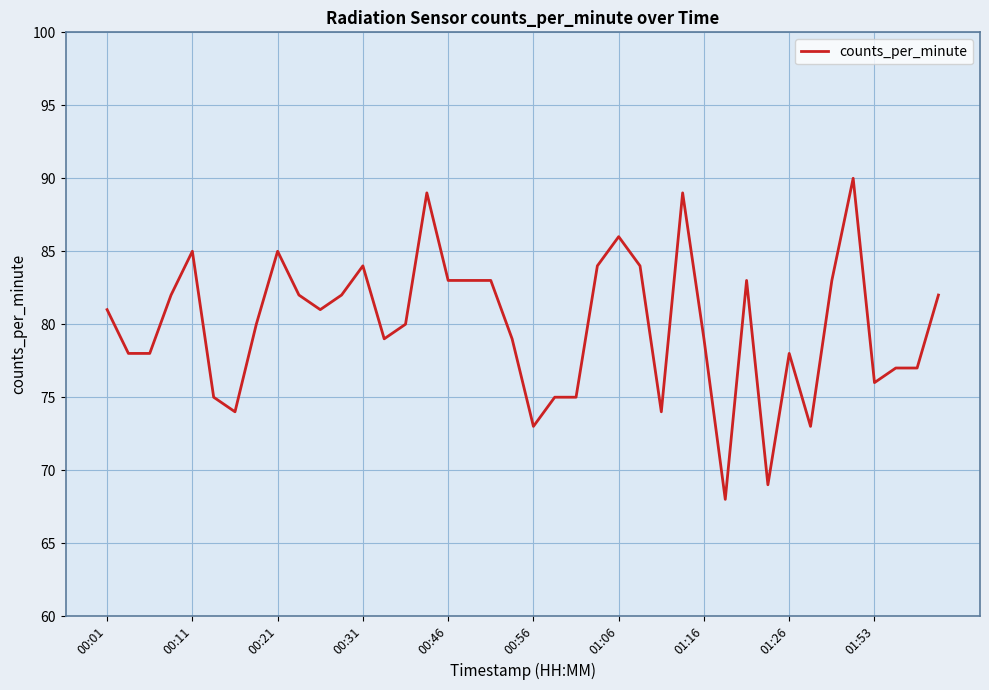

What is the smallest value displayed?

68